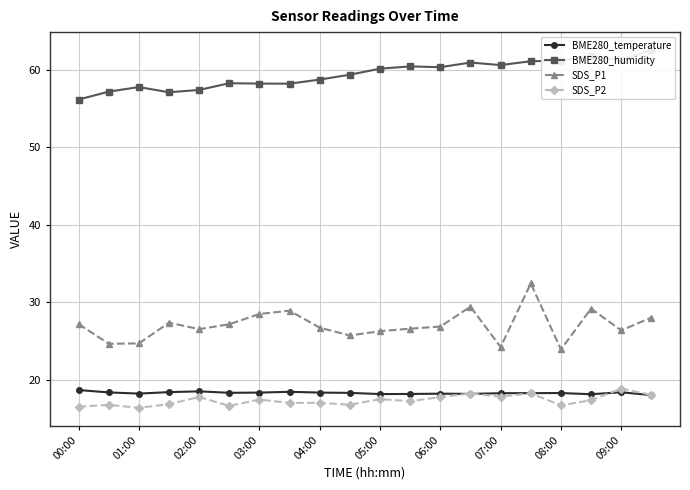

What is the difference between the highest and lowest values at 17?

44.5